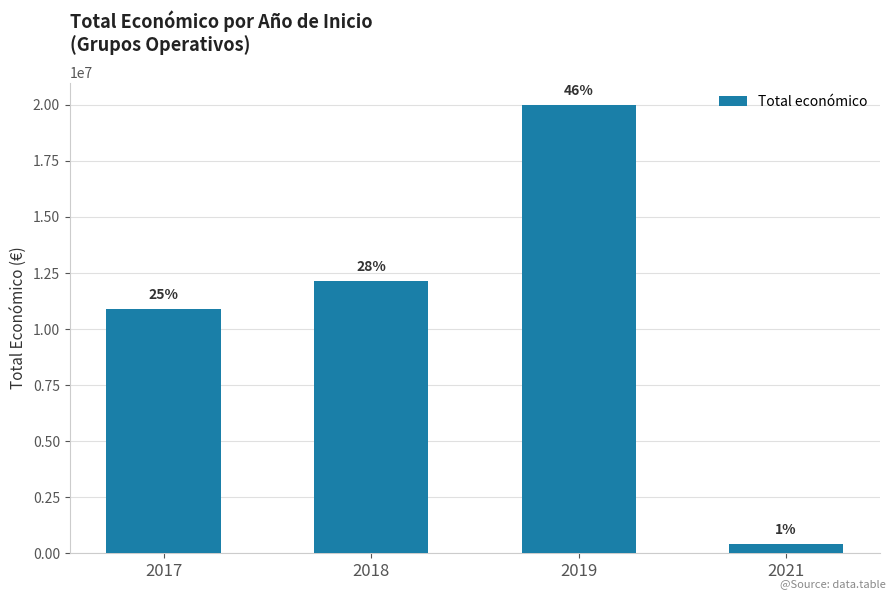

The chart shows a value of 430411 at 2021. True or false?

True